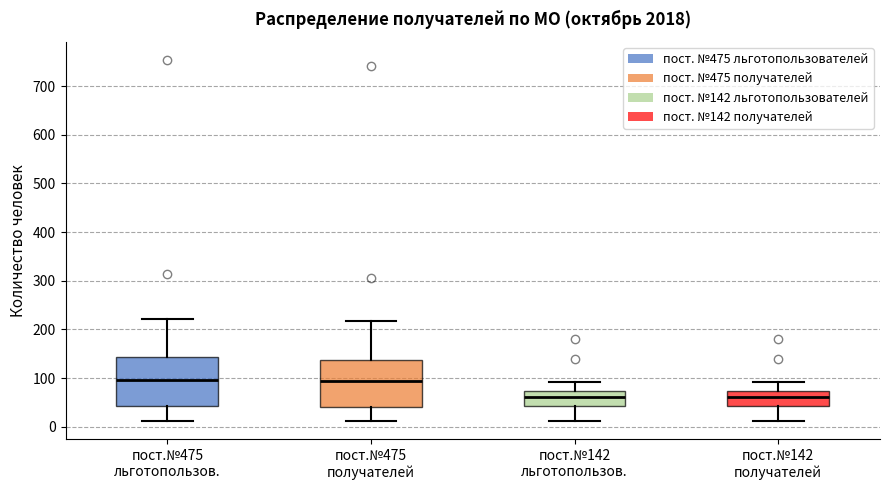

Reading left to right, read every box against the y-axis: the position of its median line, the range the box covers, and the ends of its whiskers. The values are not printed on the chart, so give them approximately, as read against the axis.

пост.№475 льготопользов.: median 100, box 40 to 140, whiskers 10 to 220
пост.№475 получателей: median 100, box 40 to 140, whiskers 10 to 220
пост.№142 льготопользов.: median 60, box 40 to 70, whiskers 10 to 90
пост.№142 получателей: median 60, box 40 to 70, whiskers 10 to 90